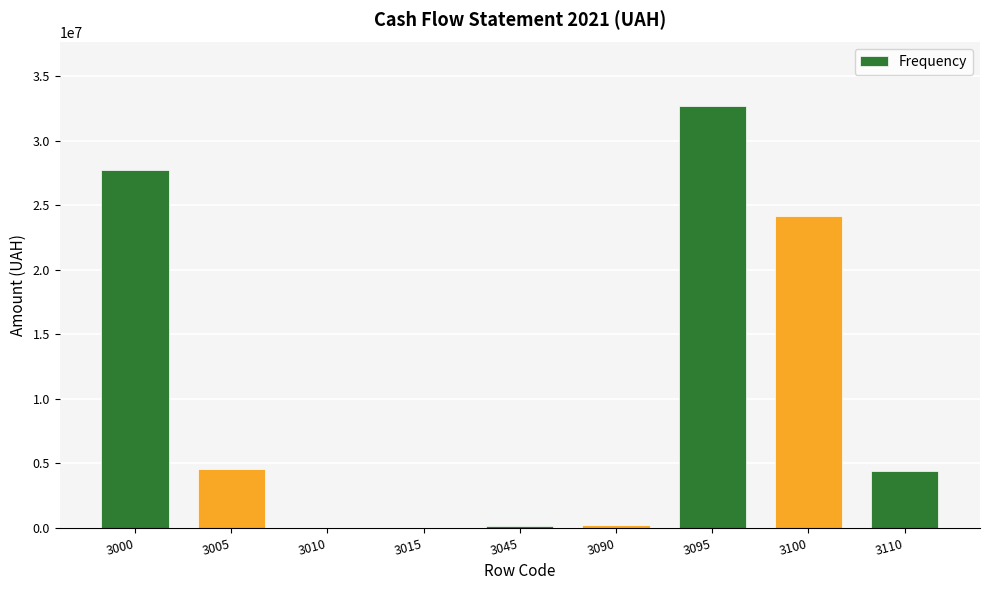

What is the maximum value shown in the chart?

32693592